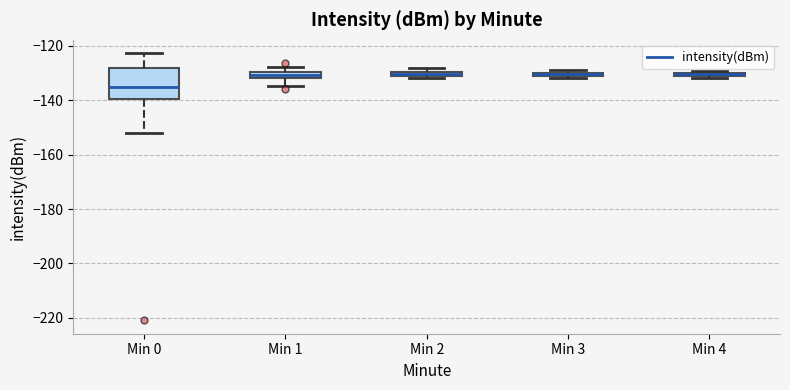

Where is the lower edge of the box for Min 3 on the y-axis? The values are not printed on the chart, so give them approximately, as read against the axis.

-132